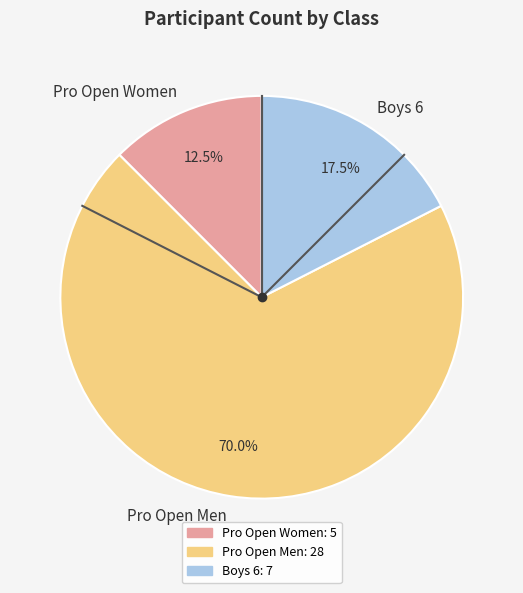

Which slice is the largest?

Pro Open Men